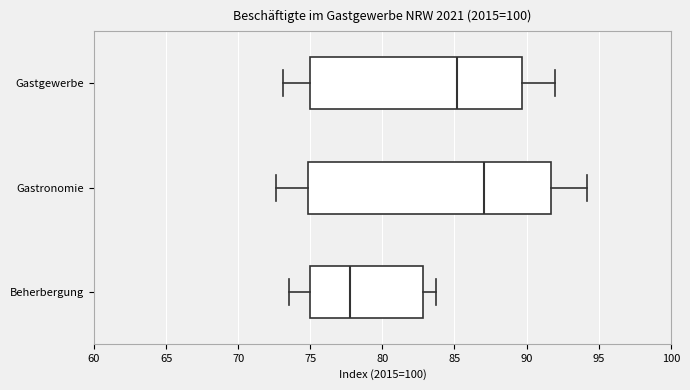

Which box's median line is the furthest to the left?

Beherbergung